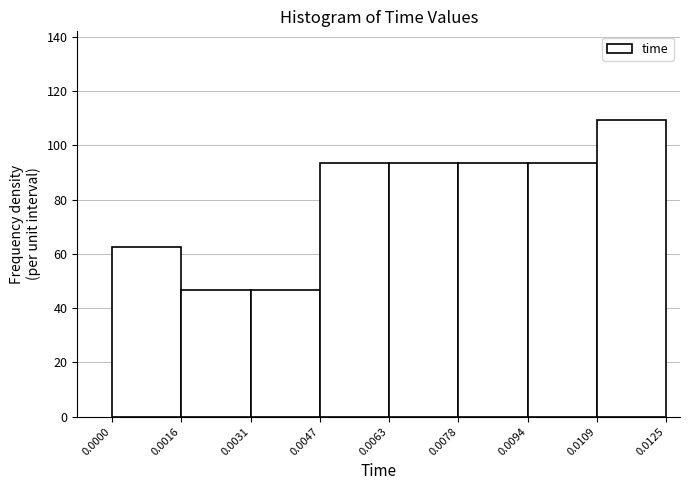

Over which range of the x-axis is the bar tallest?

0.0109 to 0.0125